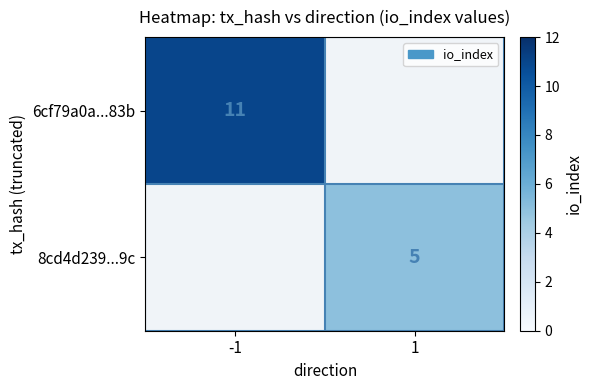

How many series are shown in this chart?

2